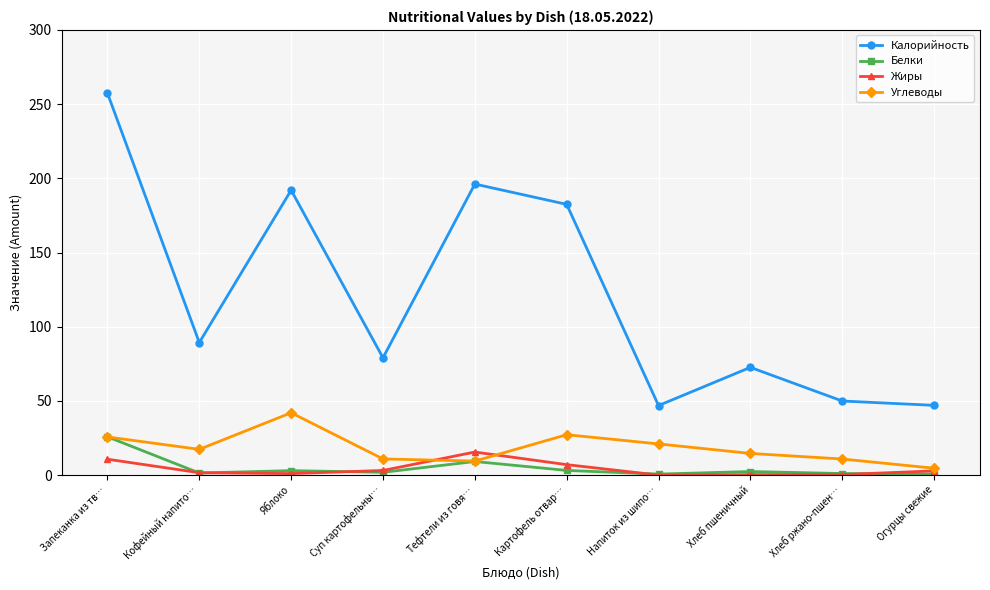

What is the lowest value of the Калорийность series?

46.9